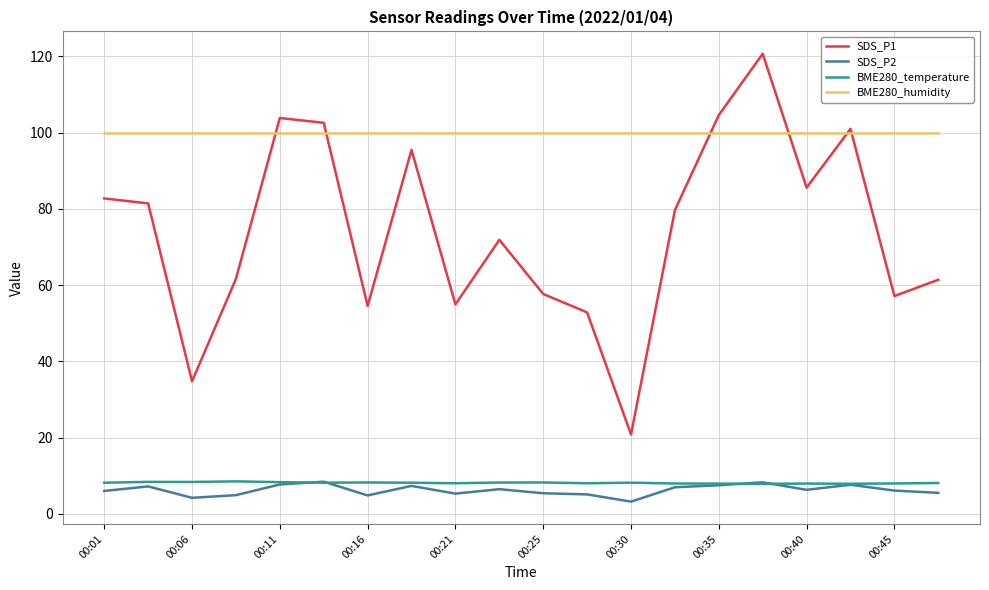

What is the greatest value displayed?

120.7